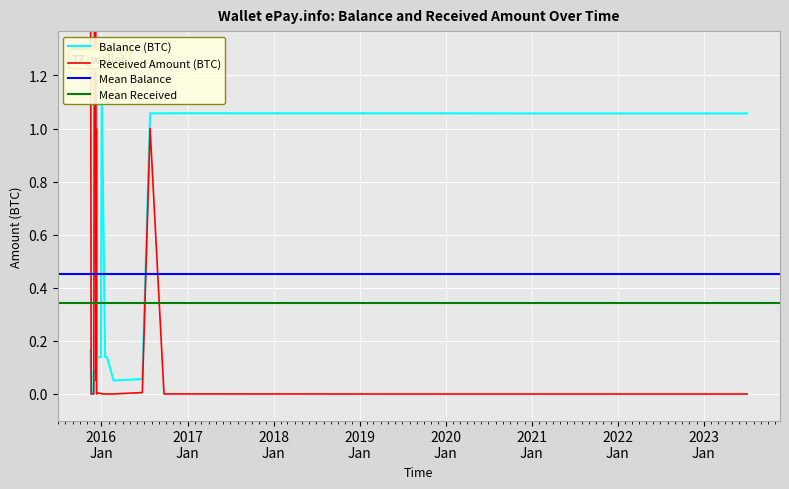

Which series has the widest spread of values?

received_amount